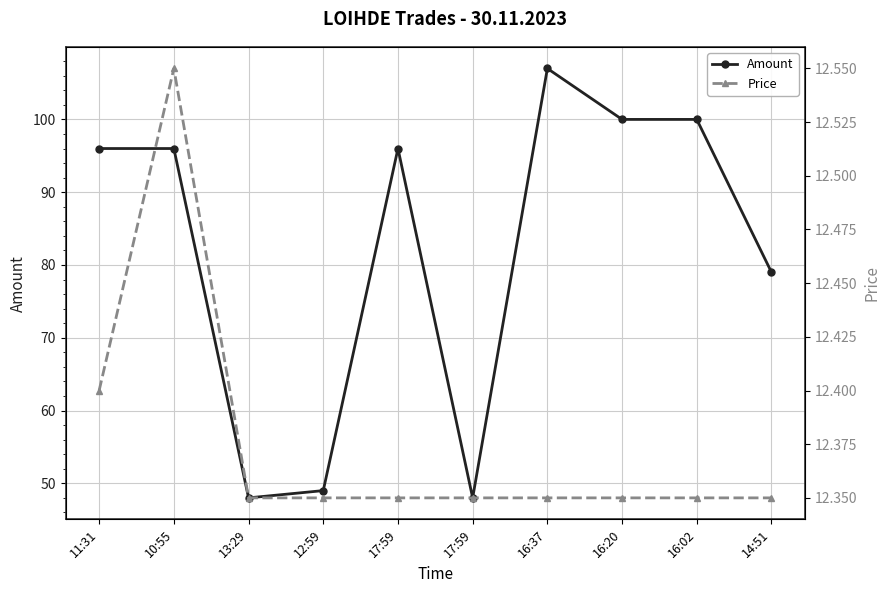

Between 16:37 and 17:59, which is larger?

16:37